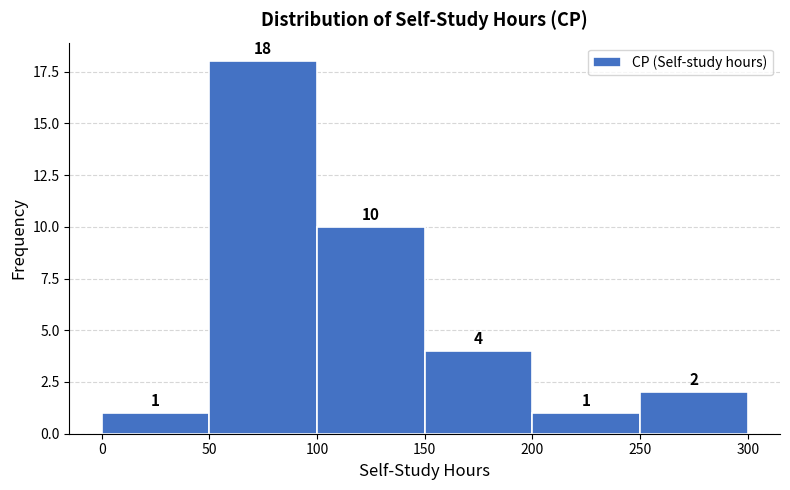

Reading left to right, transcribe this chart: for each bar, give the range it covers on the x-axis and its height.

0 to 50: 1
50 to 100: 18
100 to 150: 10
150 to 200: 4
200 to 250: 1
250 to 300: 2